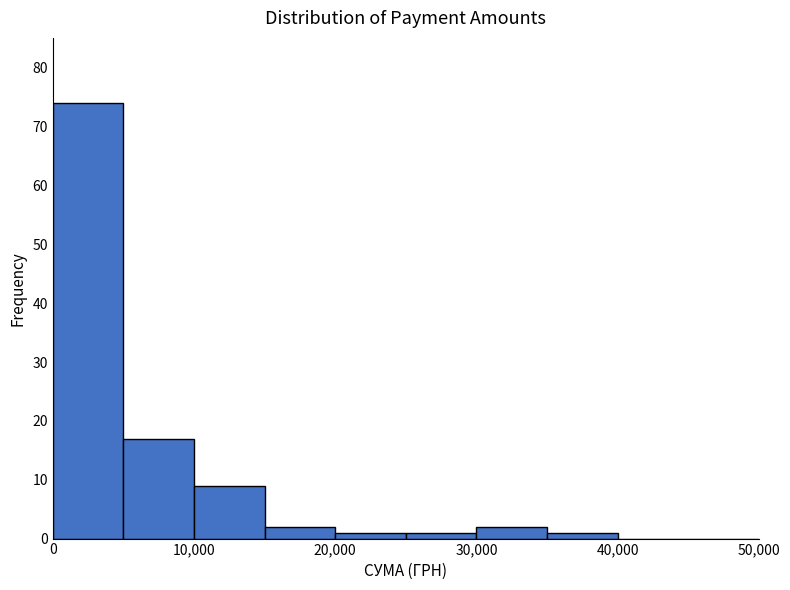

Reading left to right, list every bar in this chart as the range it spans on the x-axis followed by its height. The values are not printed on the chart, so give them approximately, as read against the axis.

0 to 5000: 74
5000 to 10000: 17
10000 to 15000: 9
15000 to 20000: 2
20000 to 25000: 1
25000 to 30000: 1
30000 to 35000: 2
35000 to 40000: 1
40000 to 45000: 0
45000 to 50000: 0